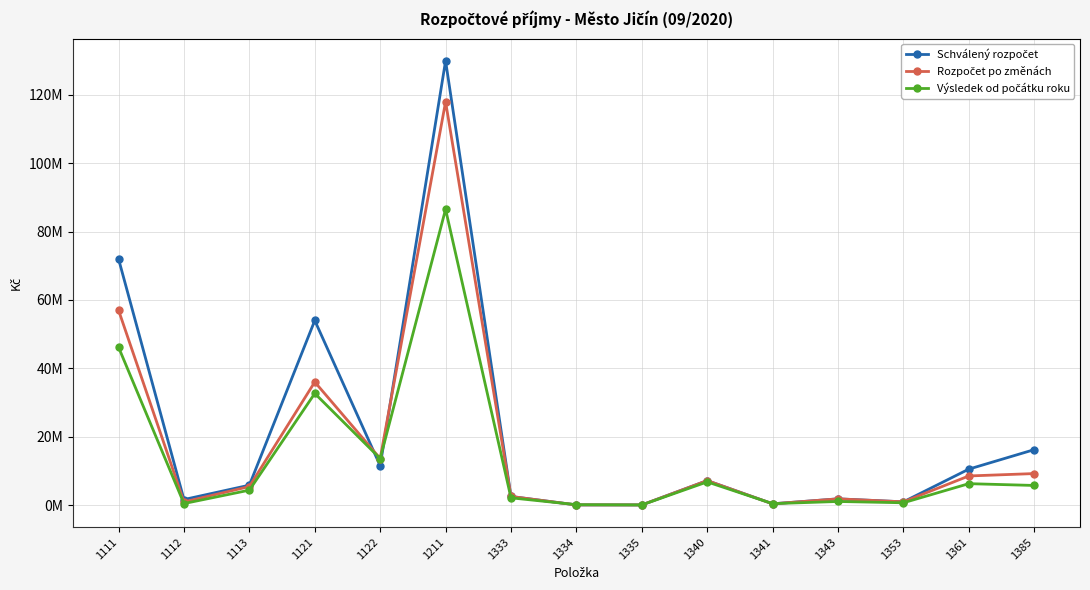

Reading right to left, what are all the values shown in this chart?

Schválený rozpočet: 1385=16200000.0	1361=10500000.0	1353=930000.0	1343=1806000.0	1341=350000.0	1340=7140000.0	1335=20000.0	1334=25000.0	1333=2500000.0	1211=130000000.0	1122=11500000.0	1121=54000000.0	1113=5800000.0	1112=1600000.0	1111=72000000.0
Rozpočet po změnách: 1385=9200000.0	1361=8500000.0	1353=930000.0	1343=1800000.0	1341=350000.0	1340=7140000.0	1335=20000.0	1334=25000.0	1333=2500000.0	1211=118000000.0	1122=13601530.0	1121=36000000.0	1113=5400000.0	1112=900000.0	1111=57000000.0
Výsledek od počátku roku: 1385=5720991.5	1361=6245193.7	1353=650800.0	1343=1032903.0	1341=391820.0	1340=6761948.8	1335=17340.8	1334=92687.0	1333=2099493.5	1211=86553539.4	1122=13601530.0	1121=32652587.3	1113=4345635.9	1112=419605.8	1111=46166841.2